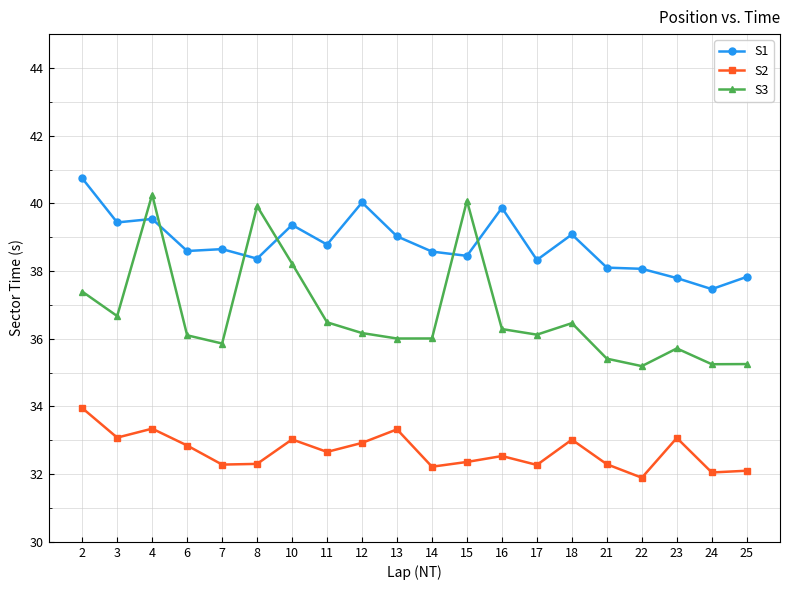

How many categories are shown in the chart?

20